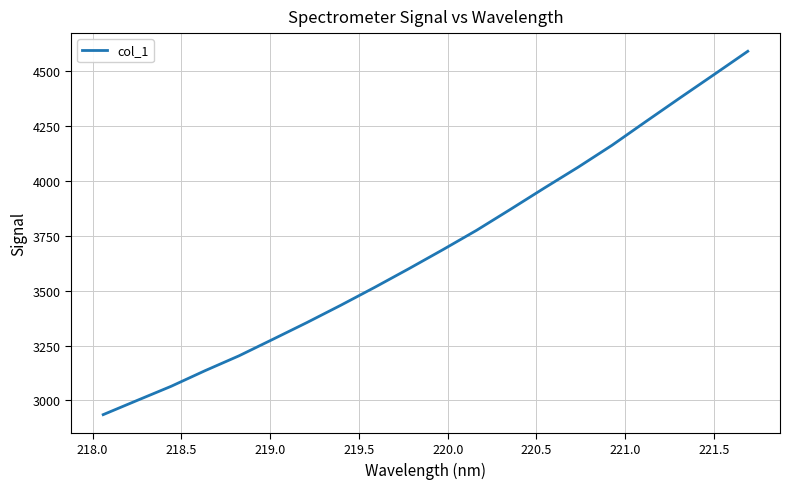

What is the smallest value displayed?

2935.6